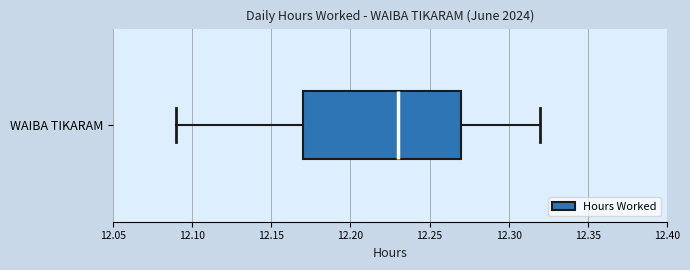

Read this box plot against the x-axis: the position of the median line, the range covered by the box, and the ends of both whiskers. The values are not printed on the chart, so give them approximately, as read against the axis.

median 12.23, box 12.17 to 12.27, whiskers 12.09 to 12.32